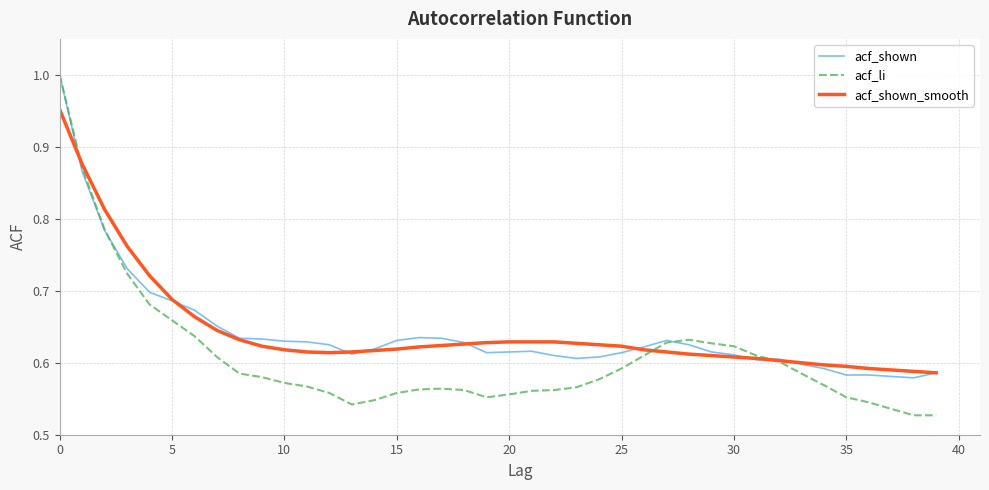

Where is acf_li nearest to the value 0?

38